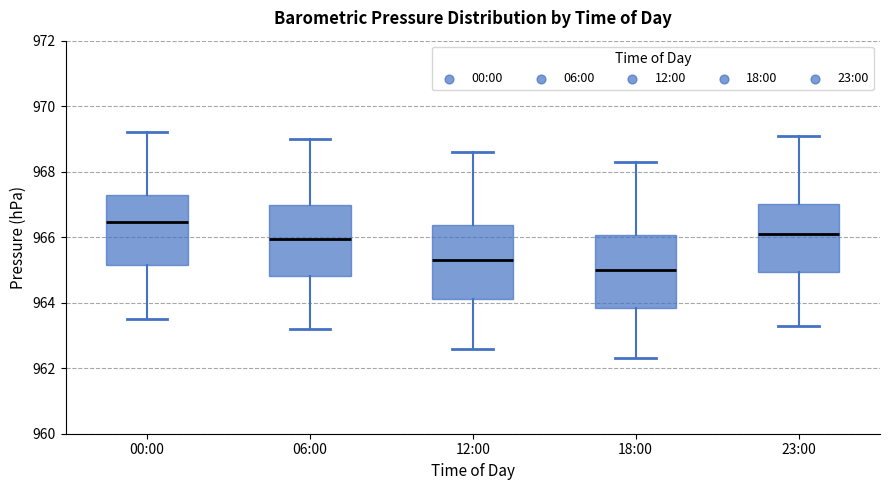

Which box's median line is the highest?

00:00